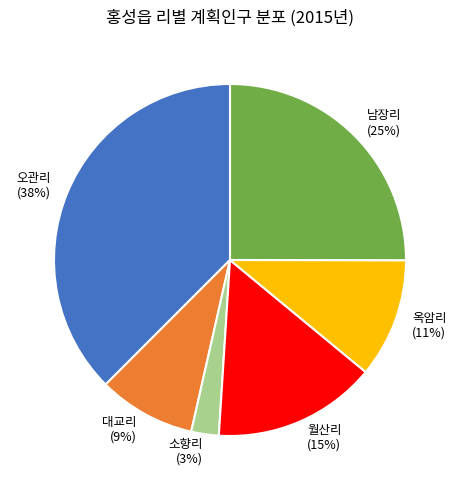

Which slice is the largest?

오관리